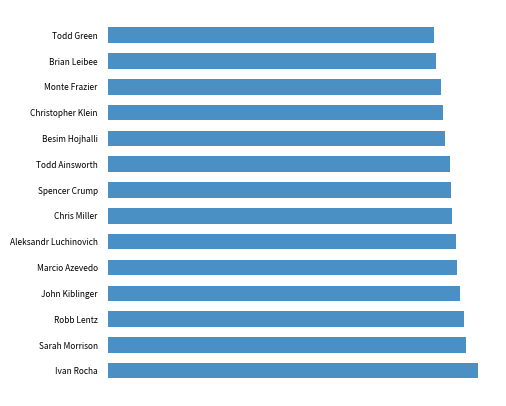

Does the chart contain any negative values?

No